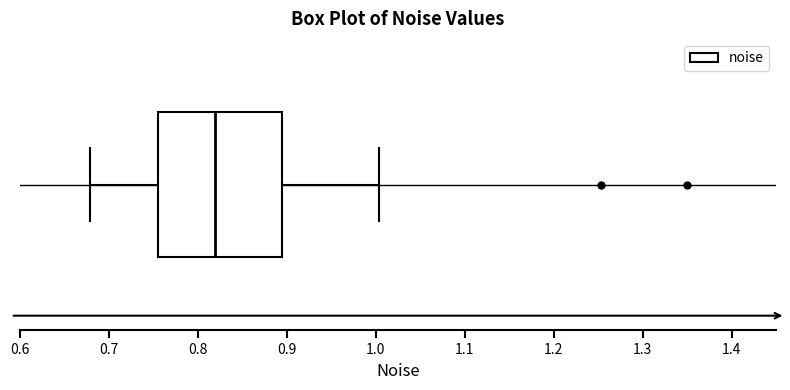

Read this box plot against the x-axis: the position of the median line, the range covered by the box, and the ends of both whiskers. The values are not printed on the chart, so give them approximately, as read against the axis.

median 0.82, box 0.76 to 0.89, whiskers 0.68 to 1.00